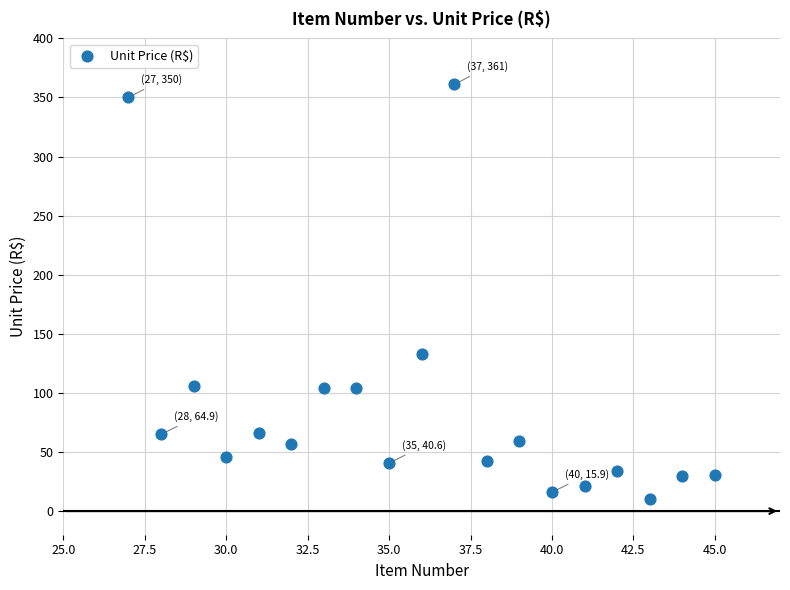

What is the range of Y values (max minus min)?

350.5